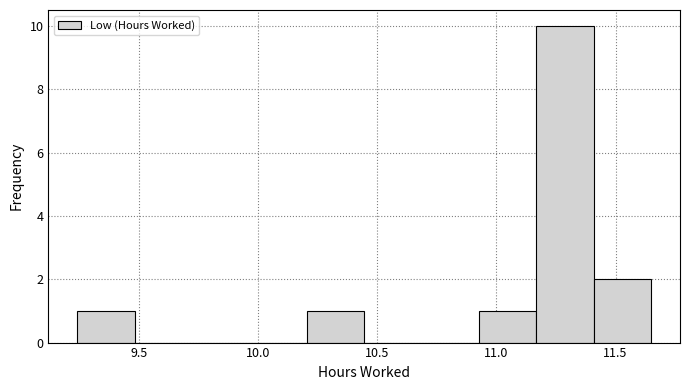

What is the height of the bar covering 10.20 to 10.45 on the x-axis? Neither the bar edges nor the heights are printed on the chart, so give them approximately, as read against the axes.

1